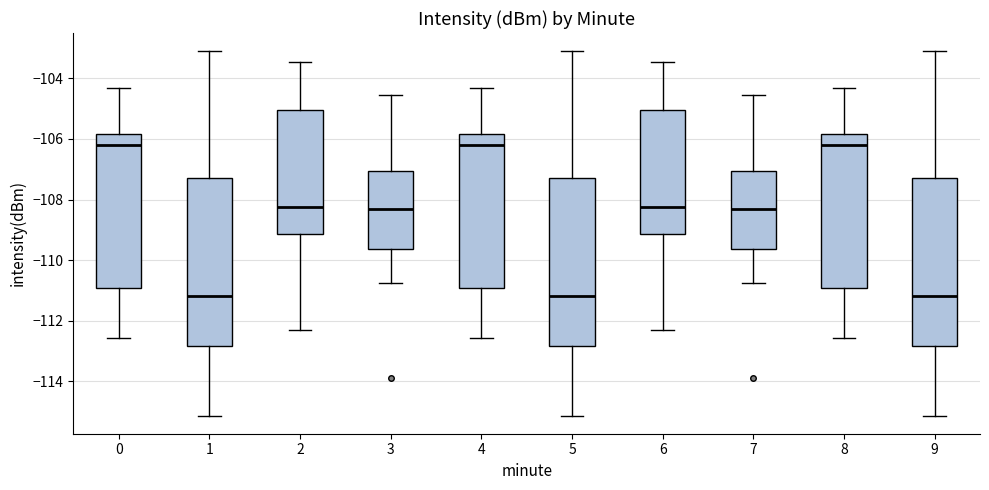

Reading left to right, transcribe this box plot: for each box, give where its median line is, the range the box spans, and where its two whiskers end, as read against the y-axis. The values are not printed on the chart, so give them approximately, as read against the axis.

0: median -106.2, box -111.0 to -105.8, whiskers -112.6 to -104.4
1: median -111.2, box -112.8 to -107.2, whiskers -115.2 to -103.2
2: median -108.2, box -109.2 to -105.0, whiskers -112.4 to -103.4
3: median -108.4, box -109.6 to -107.0, whiskers -110.8 to -104.6
4: median -106.2, box -111.0 to -105.8, whiskers -112.6 to -104.4
5: median -111.2, box -112.8 to -107.2, whiskers -115.2 to -103.2
6: median -108.2, box -109.2 to -105.0, whiskers -112.4 to -103.4
7: median -108.4, box -109.6 to -107.0, whiskers -110.8 to -104.6
8: median -106.2, box -111.0 to -105.8, whiskers -112.6 to -104.4
9: median -111.2, box -112.8 to -107.2, whiskers -115.2 to -103.2